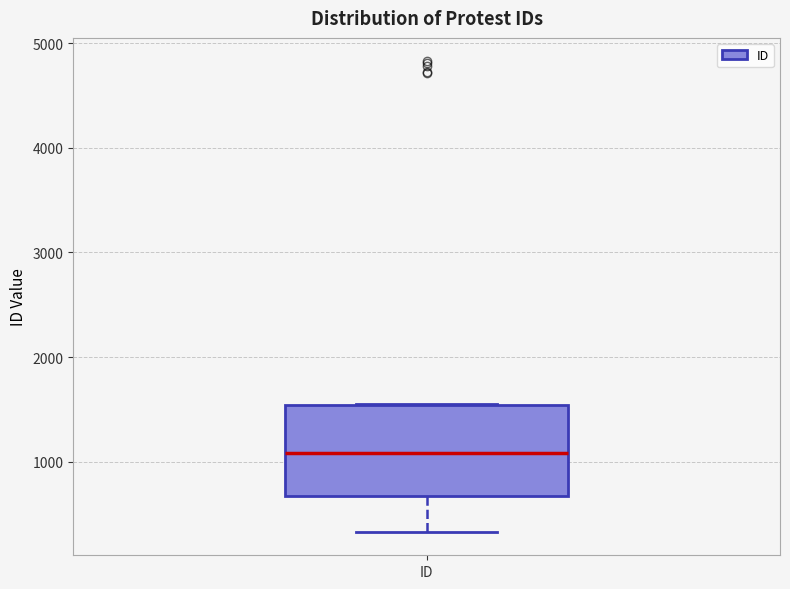

Transcribe this box plot: give where the median line is, the range the box spans, and where the two whiskers end, as read against the y-axis. The values are not printed on the chart, so give them approximately, as read against the axis.

median 1100, box 700 to 1500, whiskers 300 to 1500